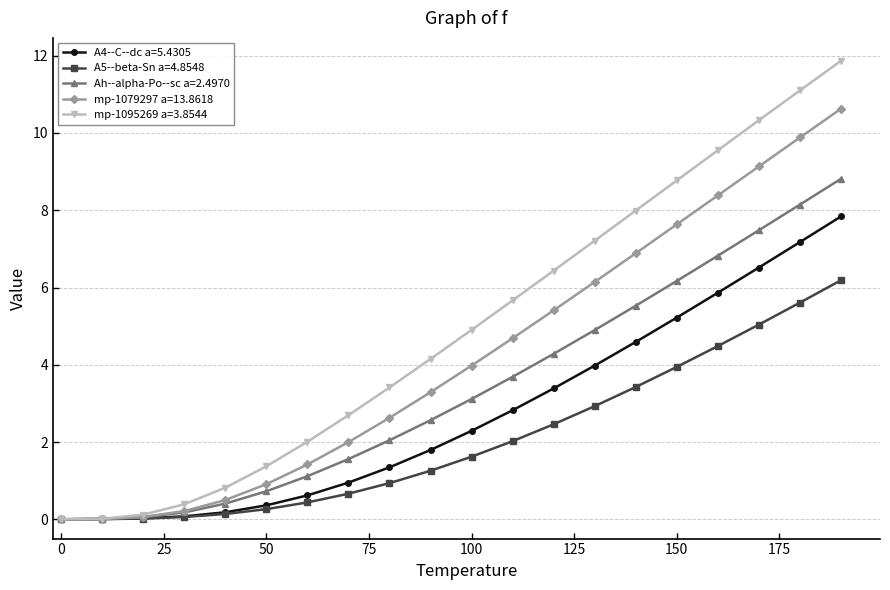

What is the greatest value displayed?

11.9